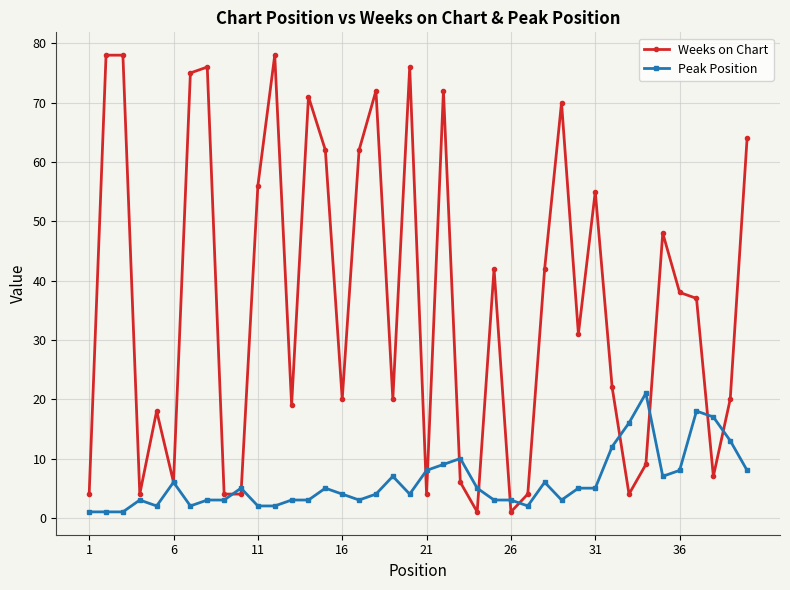

Reading right to left, transcribe all the data shown in this chart.

Weeks on Chart: 64	20	7	37	38	48	9	4	22	55	31	70	42	4	1	42	1	6	72	4	76	20	72	62	20	62	71	19	78	56	4	4	76	75	6	18	4	78	78	4
Peak Position: 8	13	17	18	8	7	21	16	12	5	5	3	6	2	3	3	5	10	9	8	4	7	4	3	4	5	3	3	2	2	5	3	3	2	6	2	3	1	1	1